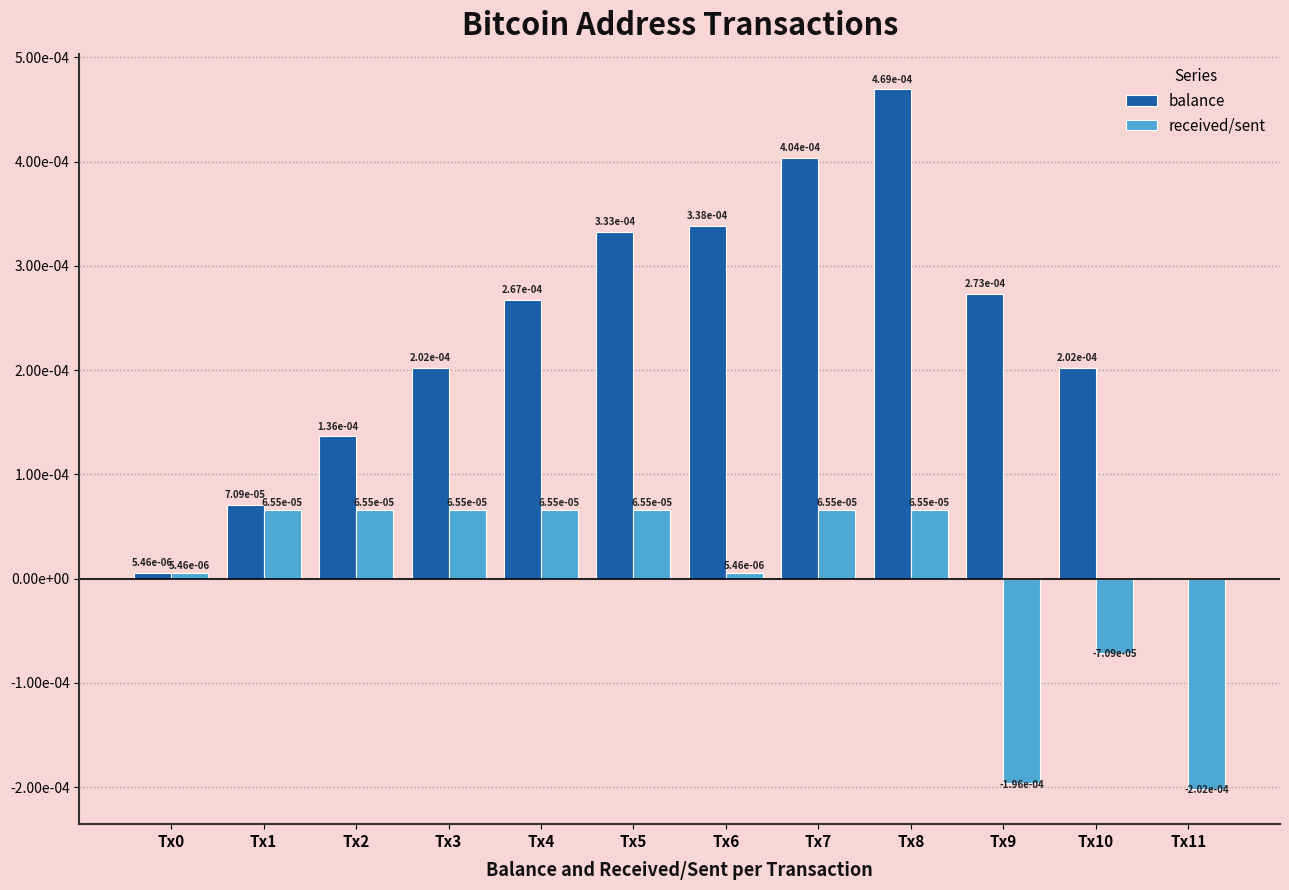

Rank the categories by received/sent value from highest to lowest.

Tx1, Tx2, Tx3, Tx4, Tx5, Tx7, Tx8, Tx0, Tx6, Tx10, Tx9, Tx11